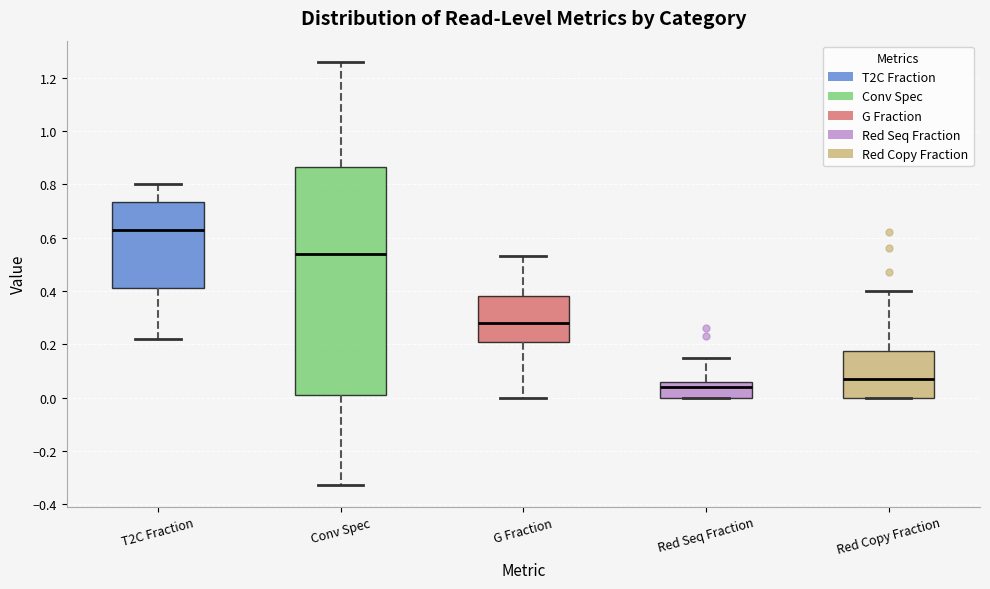

Comparing the boxes themselves (not the whiskers), which one is the tallest?

Conv Spec